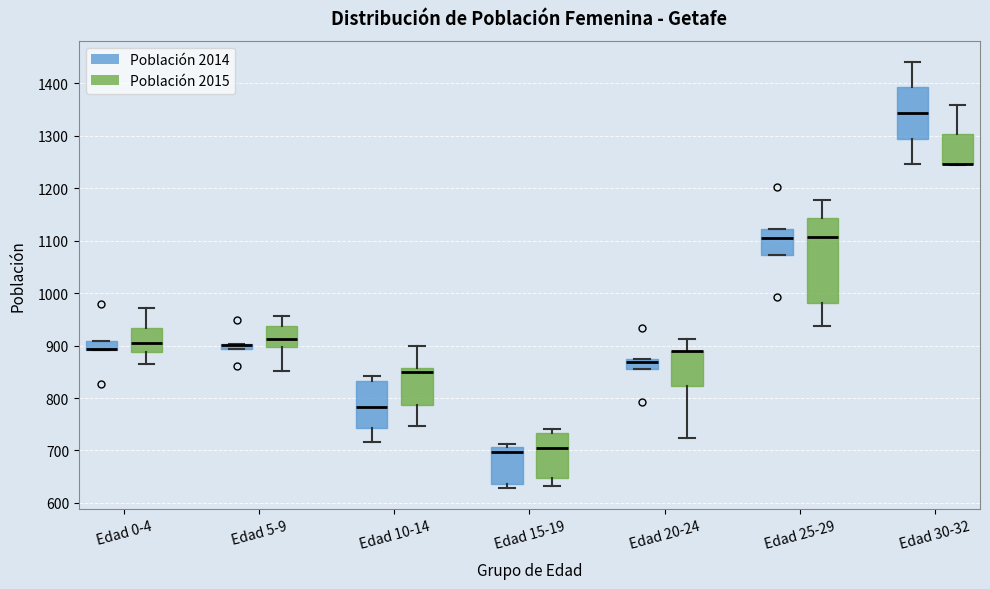

Which box is the tallest, from its lower edge to its upper edge?

Edad 25-29 (Población 2015)